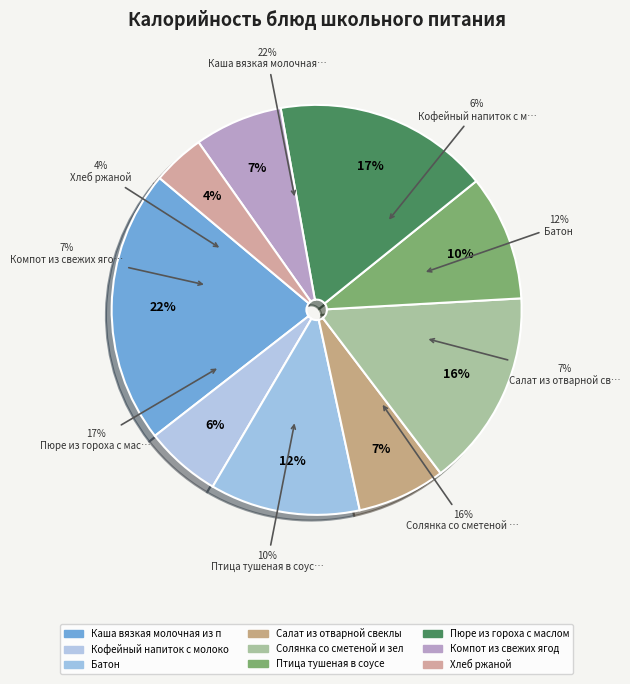

How many segments does this pie chart have?

9